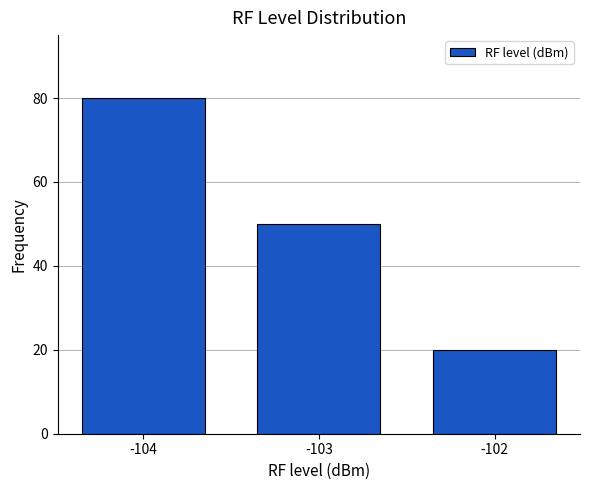

Over which range of the x-axis is the bar tallest?

-104.5 to -103.5